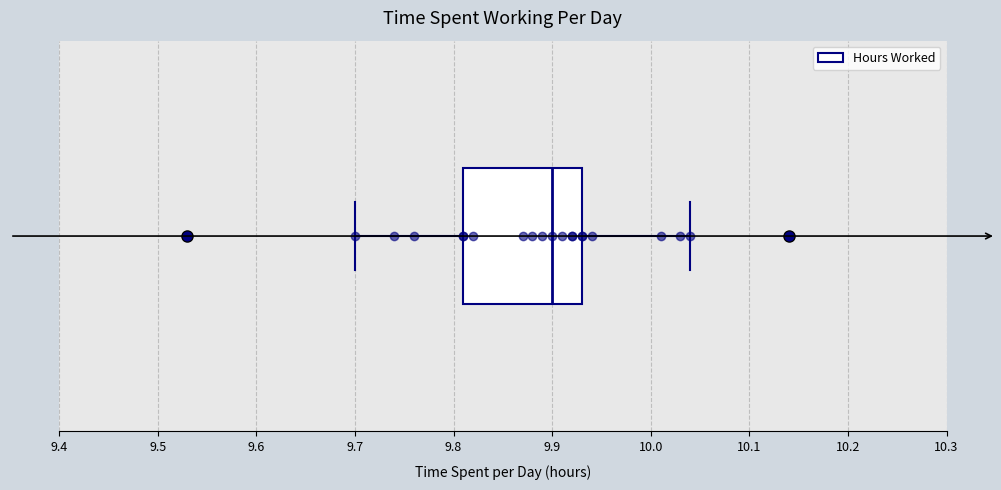

Where is the right edge of the box on the x-axis? The values are not printed on the chart, so give them approximately, as read against the axis.

9.93